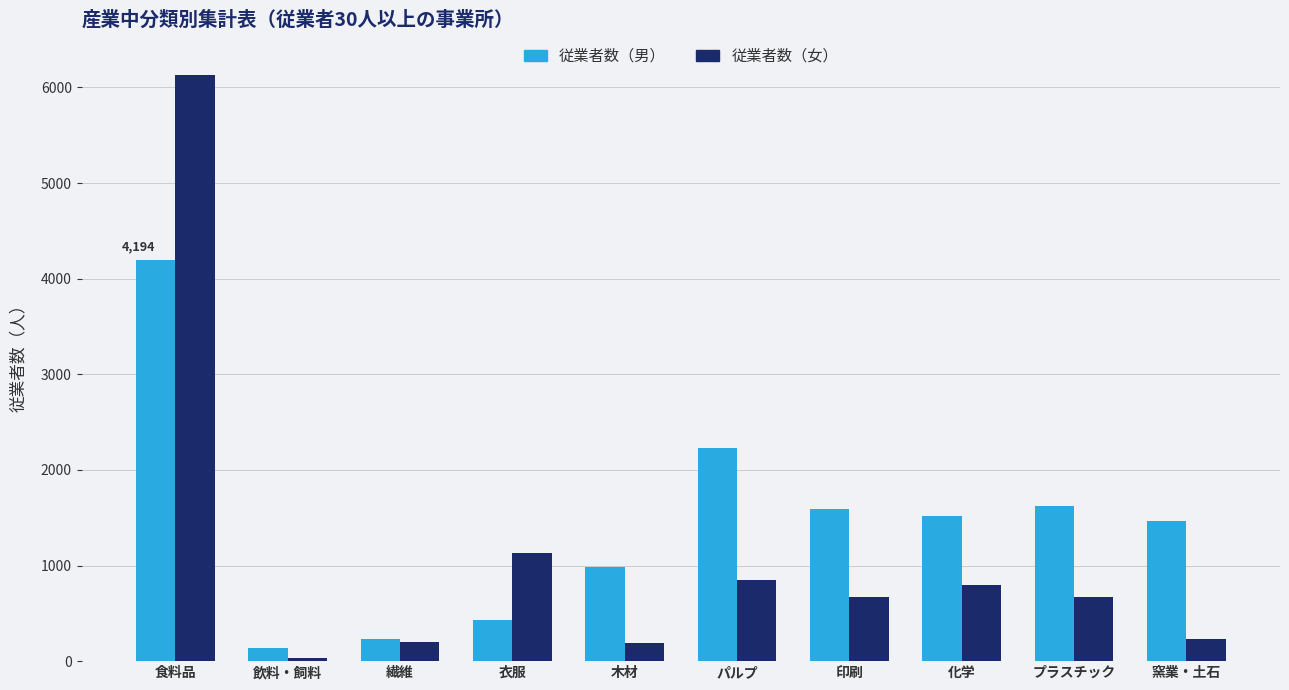

Is it true that 従業者数（男） equals 719 at 窯業・土石?

False